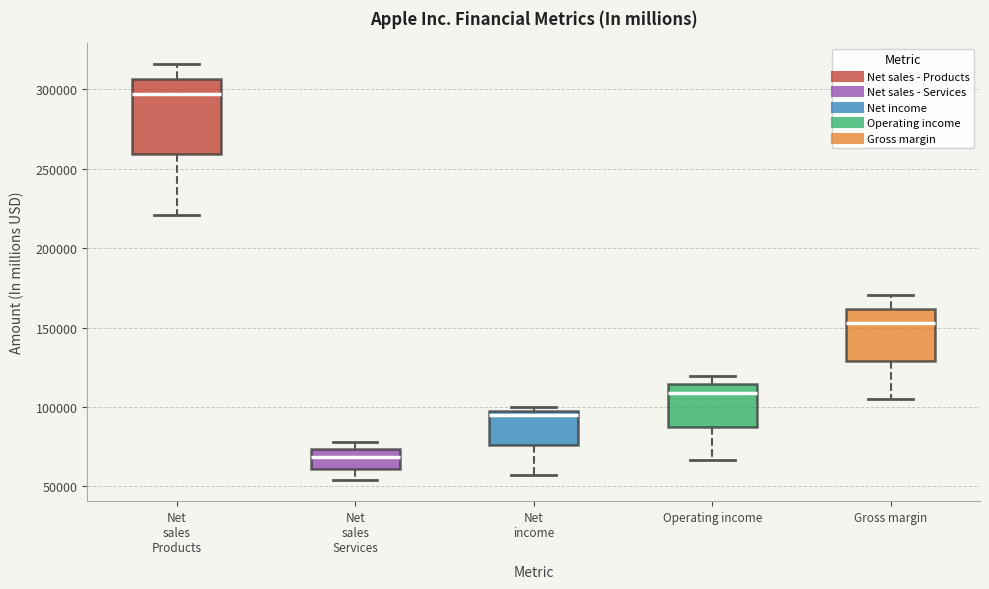

Which box is the tallest, from its lower edge to its upper edge?

Net sales Products